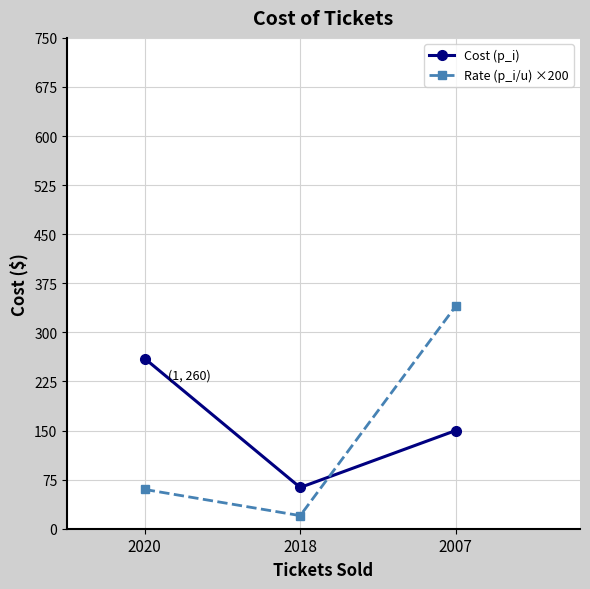

True or false: Cost (p_i) has a value of 150 at 2007.

True